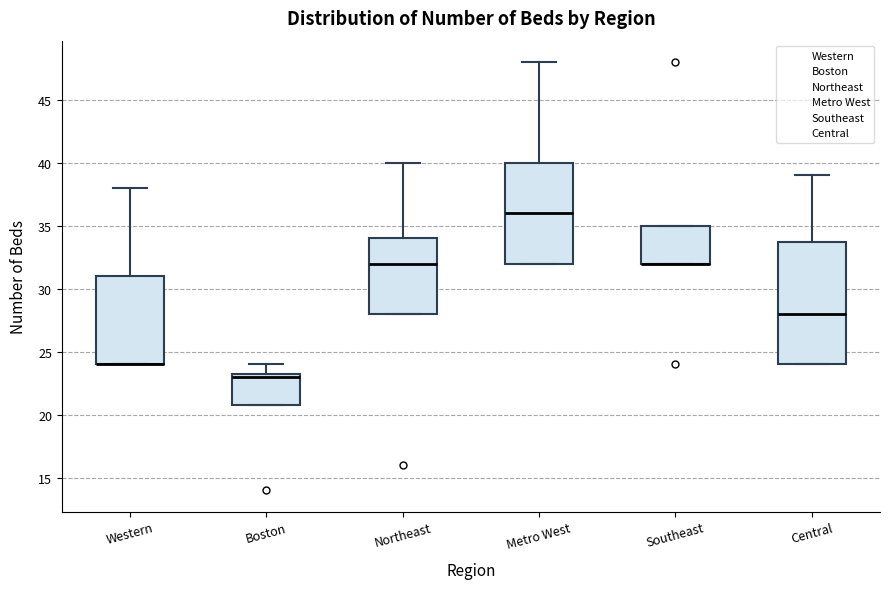

Where is the upper edge of the box for Western on the y-axis? The values are not printed on the chart, so give them approximately, as read against the axis.

31.0